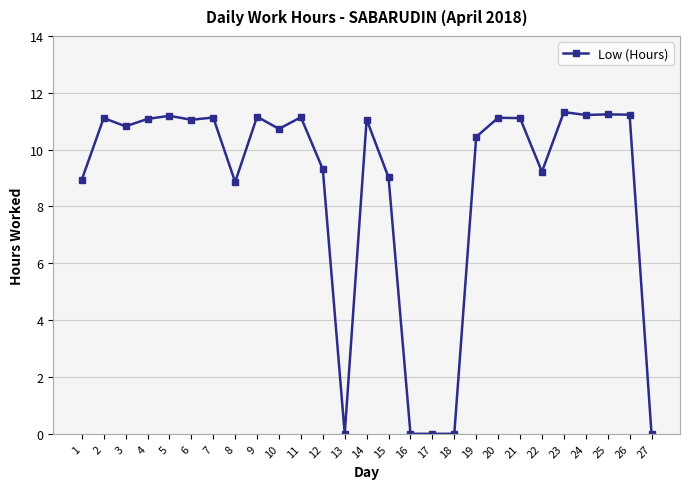

What is the average value?

8.6